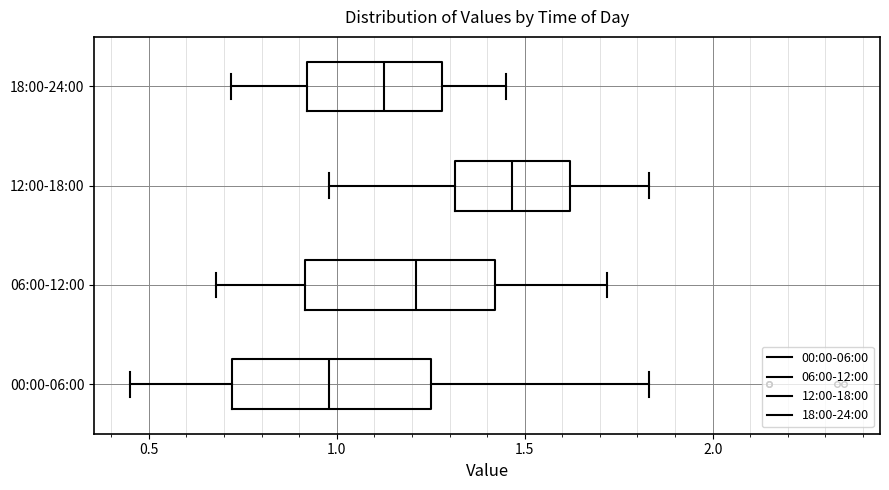

Reading bottom to top, read every box against the x-axis: the position of its median line, the range the box covers, and the ends of its whiskers. The values are not printed on the chart, so give them approximately, as read against the axis.

00:00-06:00: median 1.00, box 0.70 to 1.25, whiskers 0.45 to 1.85
06:00-12:00: median 1.20, box 0.90 to 1.40, whiskers 0.70 to 1.70
12:00-18:00: median 1.45, box 1.30 to 1.60, whiskers 1.00 to 1.85
18:00-24:00: median 1.15, box 0.90 to 1.30, whiskers 0.70 to 1.45